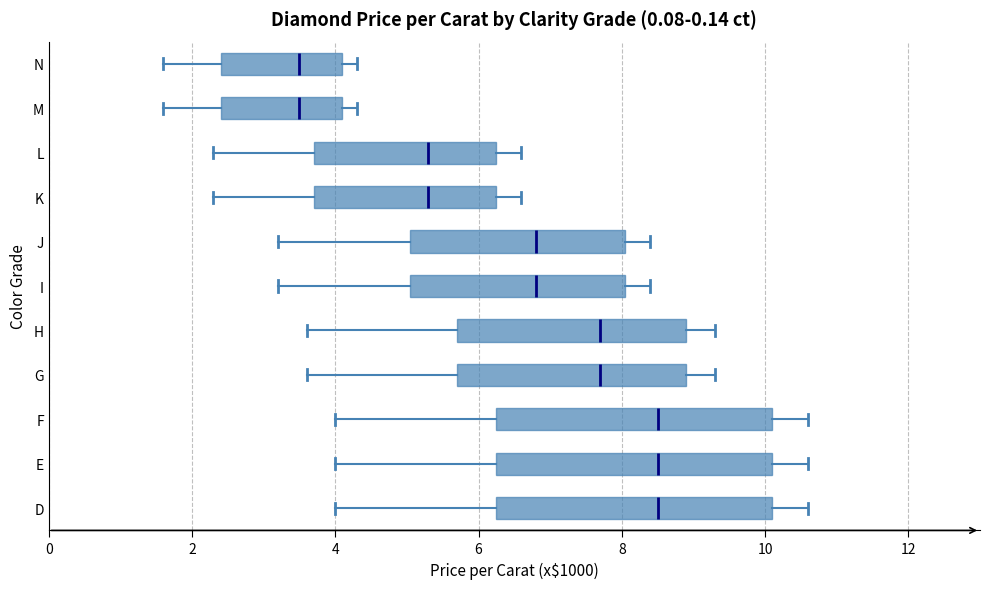

Reading bottom to top, read every box against the x-axis: the position of its median line, the range the box covers, and the ends of its whiskers. The values are not printed on the chart, so give them approximately, as read against the axis.

D: median 8.6, box 6.2 to 10.2, whiskers 4.0 to 10.6
E: median 8.6, box 6.2 to 10.2, whiskers 4.0 to 10.6
F: median 8.6, box 6.2 to 10.2, whiskers 4.0 to 10.6
G: median 7.8, box 5.8 to 9.0, whiskers 3.6 to 9.4
H: median 7.8, box 5.8 to 9.0, whiskers 3.6 to 9.4
I: median 6.8, box 5.0 to 8.0, whiskers 3.2 to 8.4
J: median 6.8, box 5.0 to 8.0, whiskers 3.2 to 8.4
K: median 5.4, box 3.8 to 6.2, whiskers 2.4 to 6.6
L: median 5.4, box 3.8 to 6.2, whiskers 2.4 to 6.6
M: median 3.6, box 2.4 to 4.2, whiskers 1.6 to 4.4
N: median 3.6, box 2.4 to 4.2, whiskers 1.6 to 4.4